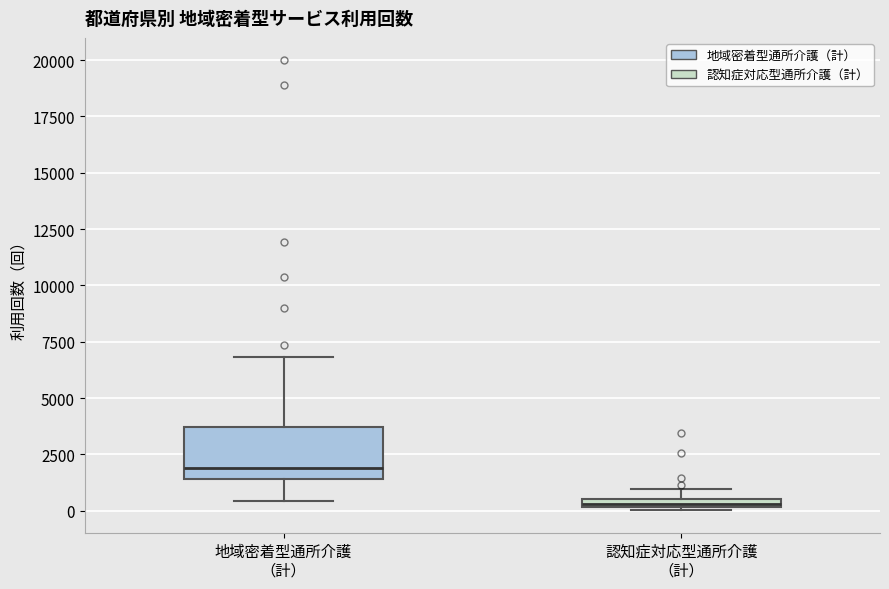

Which box's median line is the highest?

地域密着型通所介護 （計）